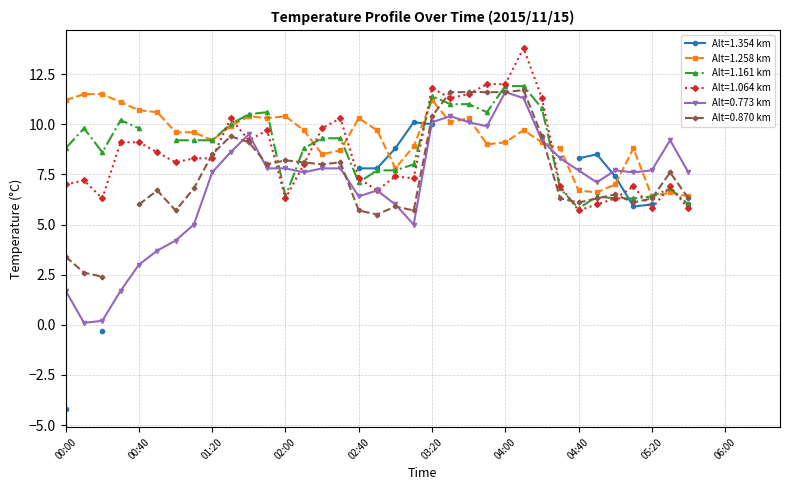

What position from the left is 05:10?

32